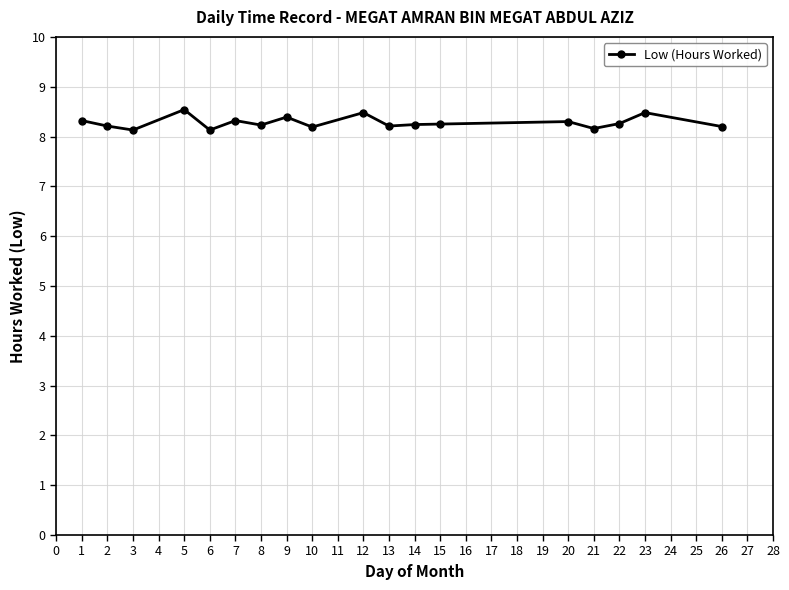

True or false: the data has more than 2 interior local peaks.

True